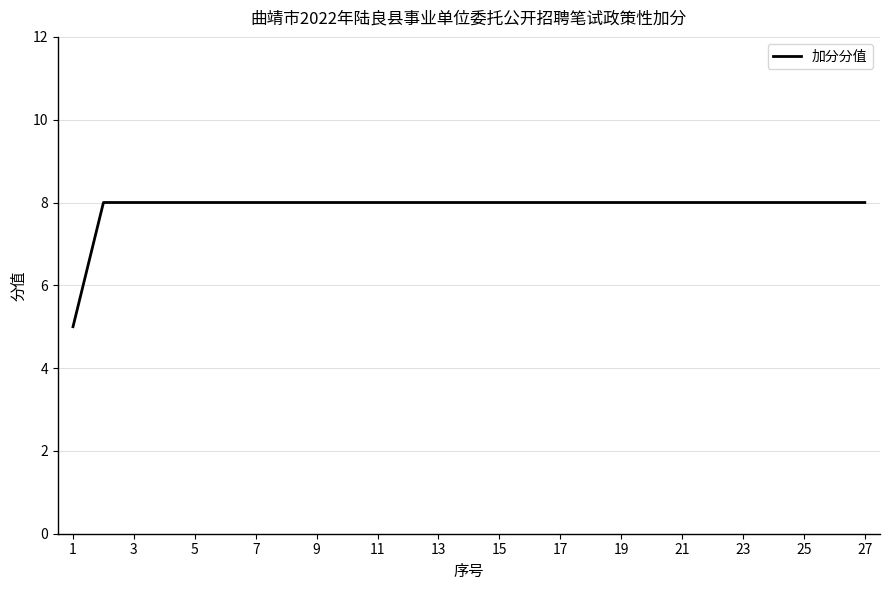

How many lines are shown in the chart?

1